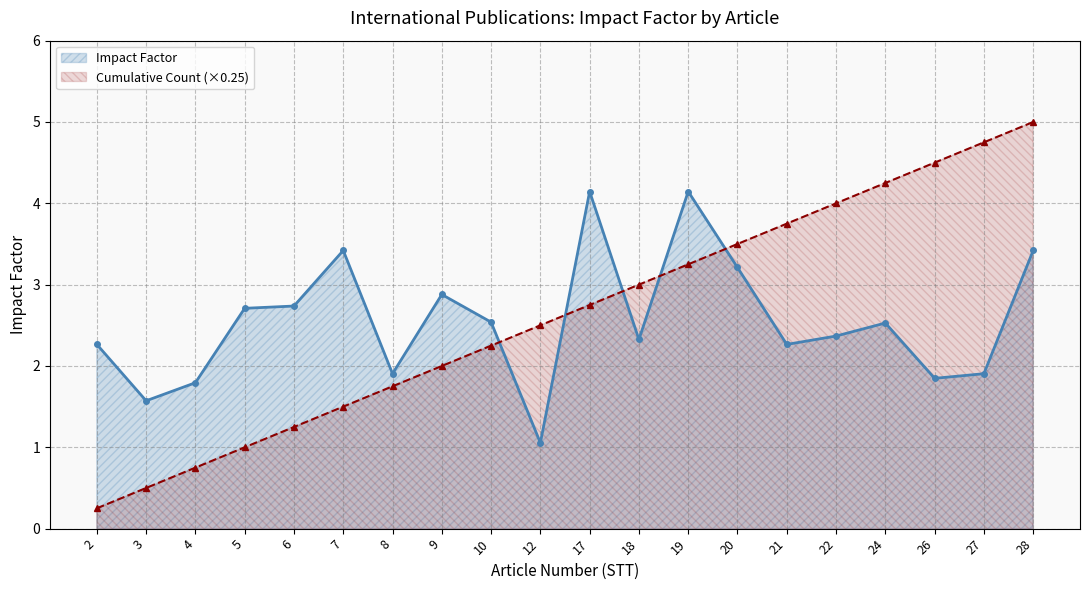

Where does the data first go above 2?

2